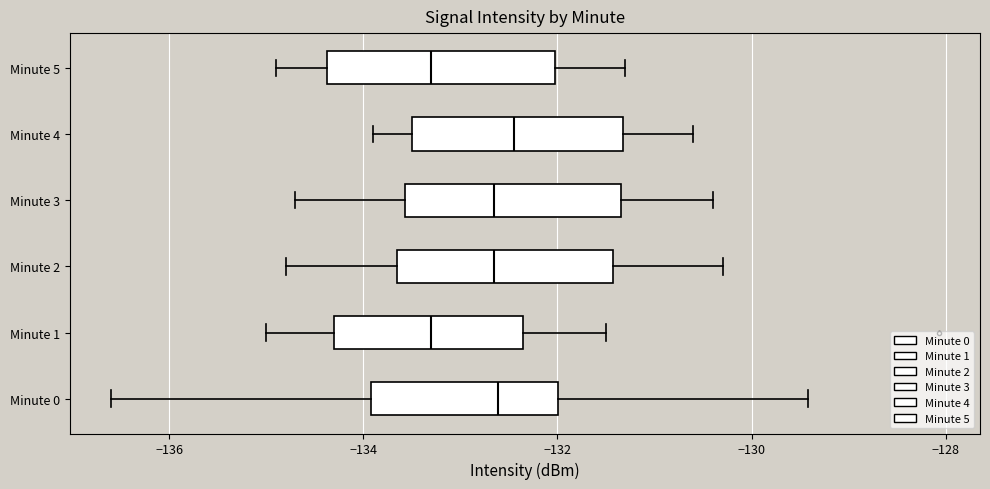

Where does the right whisker of the box for Minute 4 end on the x-axis? The values are not printed on the chart, so give them approximately, as read against the axis.

-130.6